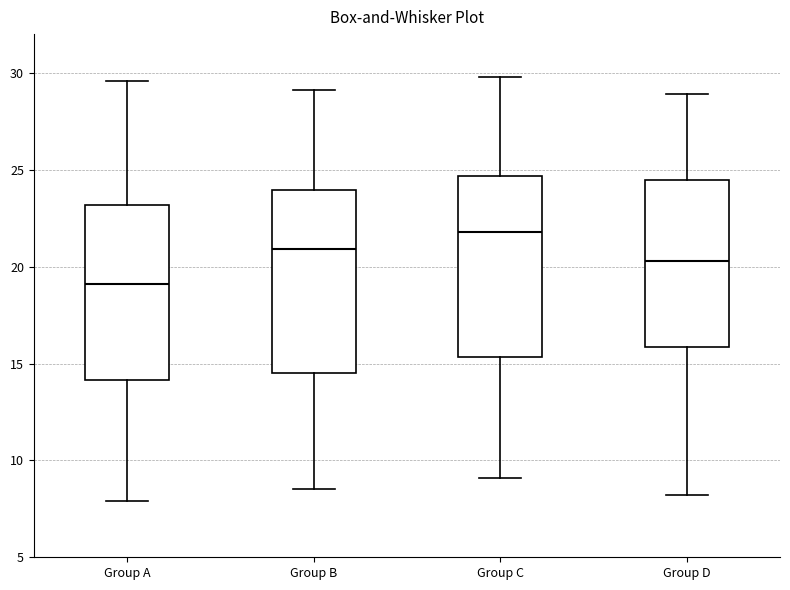

Reading left to right, transcribe this box plot: for each box, give where its median line is, the range the box spans, and where its two whiskers end, as read against the y-axis. The values are not printed on the chart, so give them approximately, as read against the axis.

Group A: median 19.0, box 14.0 to 23.0, whiskers 8.0 to 29.5
Group B: median 21.0, box 14.5 to 24.0, whiskers 8.5 to 29.0
Group C: median 22.0, box 15.5 to 24.5, whiskers 9.0 to 30.0
Group D: median 20.5, box 16.0 to 24.5, whiskers 8.0 to 29.0